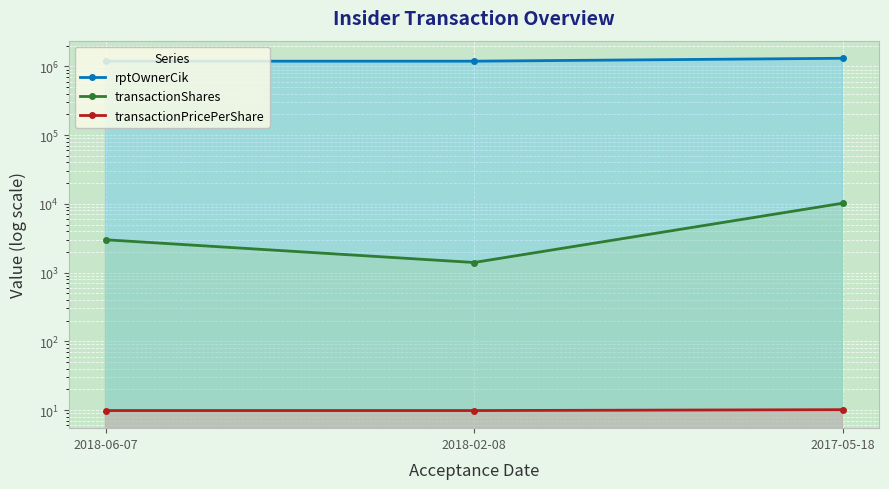

Reading left to right, transcribe all the data shown in this chart.

rptOwnerCik: 2018-06-07=1189649.0	2018-02-08=1189654.0	2017-05-18=1311016.0
transactionShares: 2018-06-07=3000.0	2018-02-08=1400.0	2017-05-18=10200.0
transactionPricePerShare: 2018-06-07=9.8	2018-02-08=9.8	2017-05-18=10.1